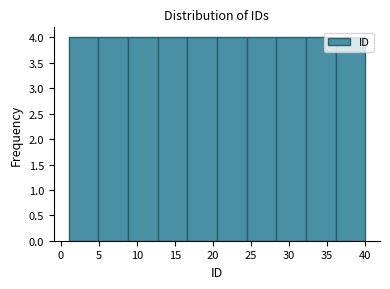

Reading left to right, list every bar in this chart as the range it spans on the x-axis followed by its height. Neither the bar edges nor the heights are printed on the chart, so give them approximately, as read against the axes.

1.0 to 4.9: 4
4.9 to 8.8: 4
8.8 to 12.7: 4
12.7 to 16.6: 4
16.6 to 20.5: 4
20.5 to 24.4: 4
24.4 to 28.3: 4
28.3 to 32.2: 4
32.2 to 36.1: 4
36.1 to 40.0: 4